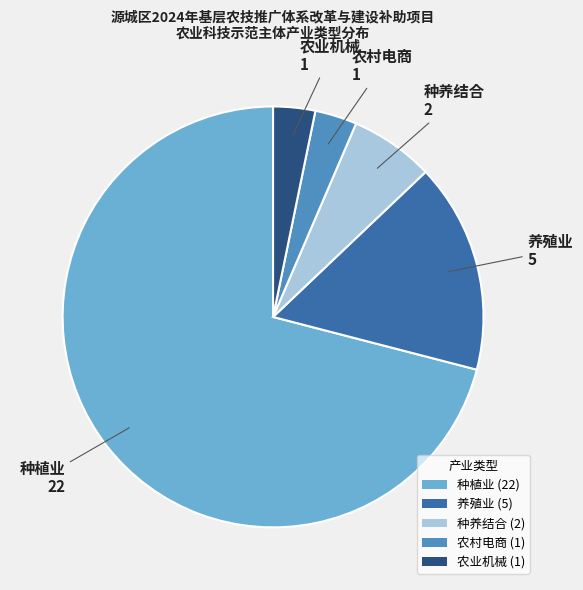

Is there a majority slice in this chart?

Yes